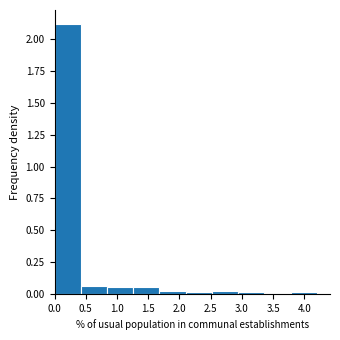

Over which range of the x-axis is the bar tallest?

0.00 to 0.42